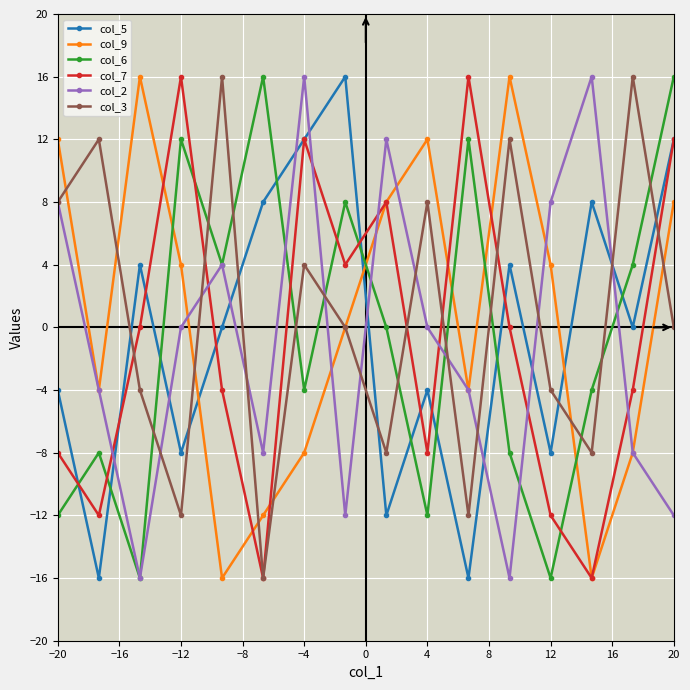

How many interior local valleys does the col_5 series have?

6